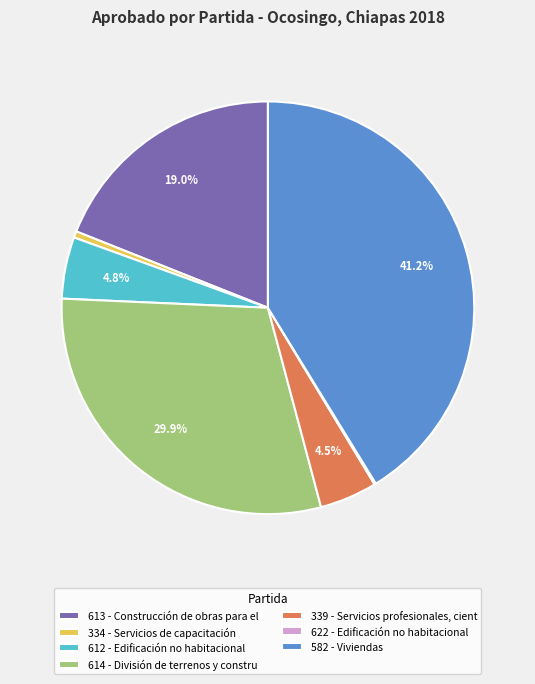

Combined, do 613 - Construcción de obras para el and 334 - Servicios de capacitación account for over 50%?

No